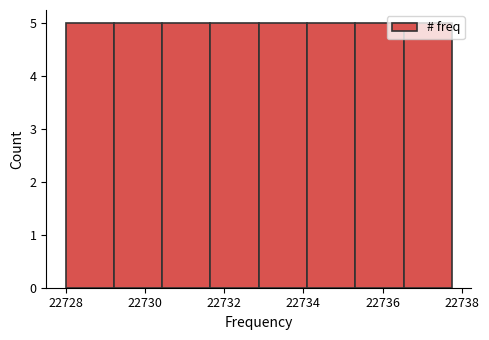

Reading left to right, list every bar in this chart as the range it spans on the x-axis followed by its height. Neither the bar edges nor the heights are printed on the chart, so give them approximately, as read against the axes.

22728.0 to 22729.2: 5
22729.2 to 22730.4: 5
22730.4 to 22731.6: 5
22731.6 to 22732.8: 5
22732.8 to 22734.0: 5
22734.0 to 22735.4: 5
22735.4 to 22736.6: 5
22736.6 to 22737.8: 5